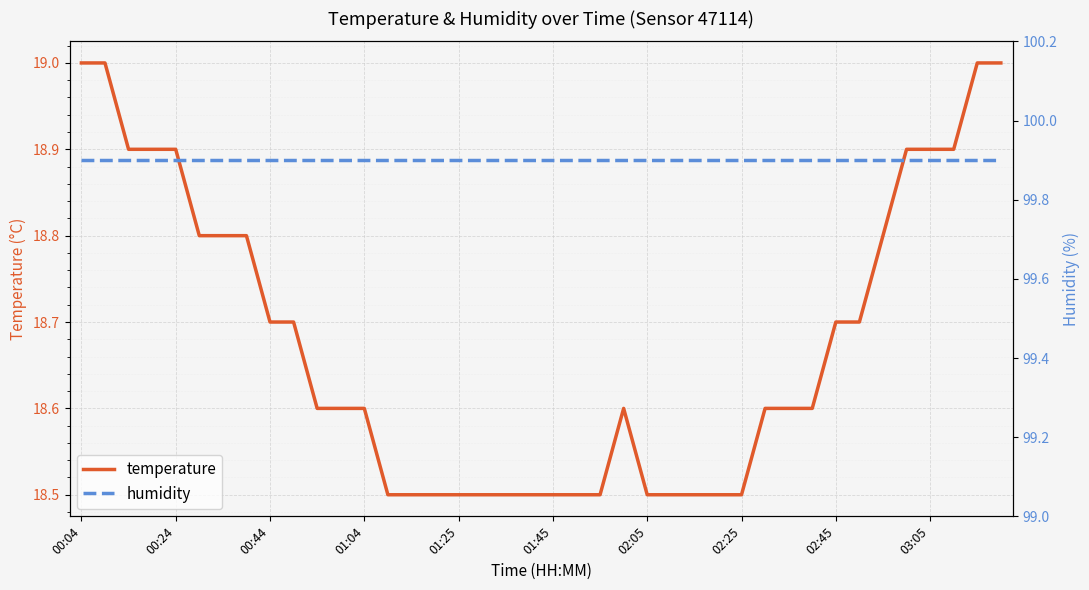

True or false: temperature and humidity cross at least once.

False